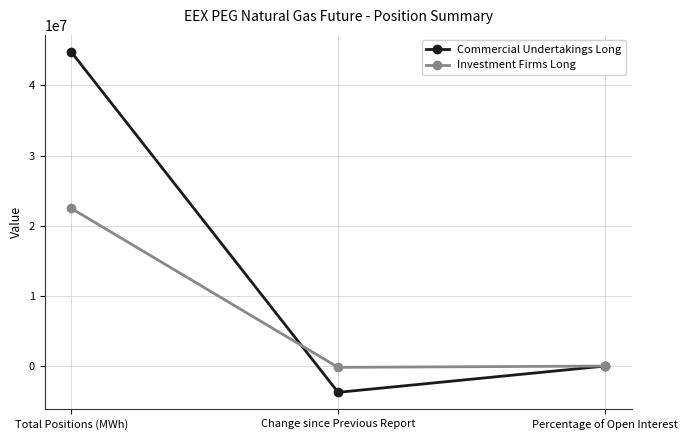

At which category is the sum across all series the highest?

Total Positions (MWh)